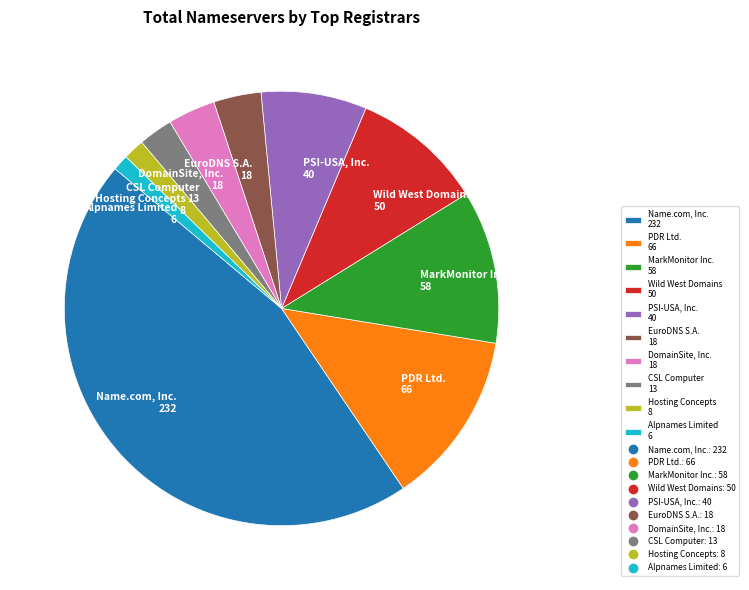

How many slices are in this pie chart?

10